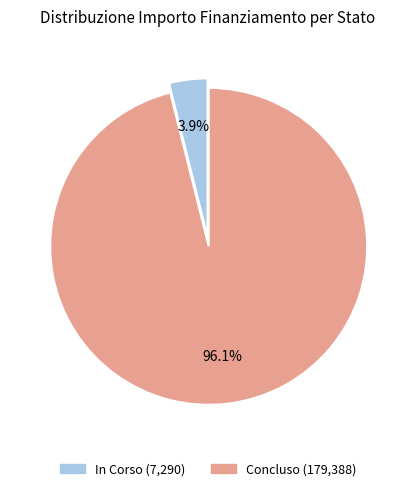

Is In Corso the majority of the pie?

No